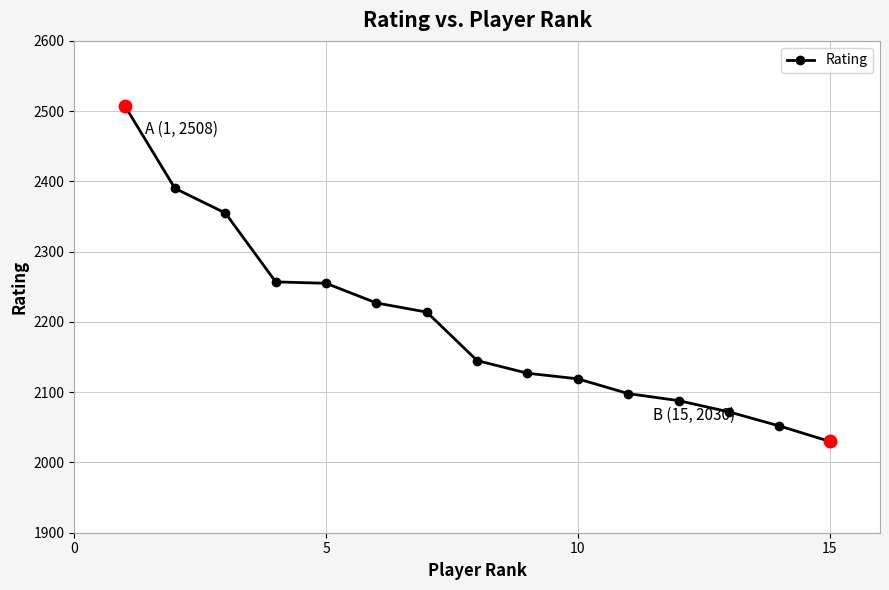

What is the difference between the second highest and minimum values?

360